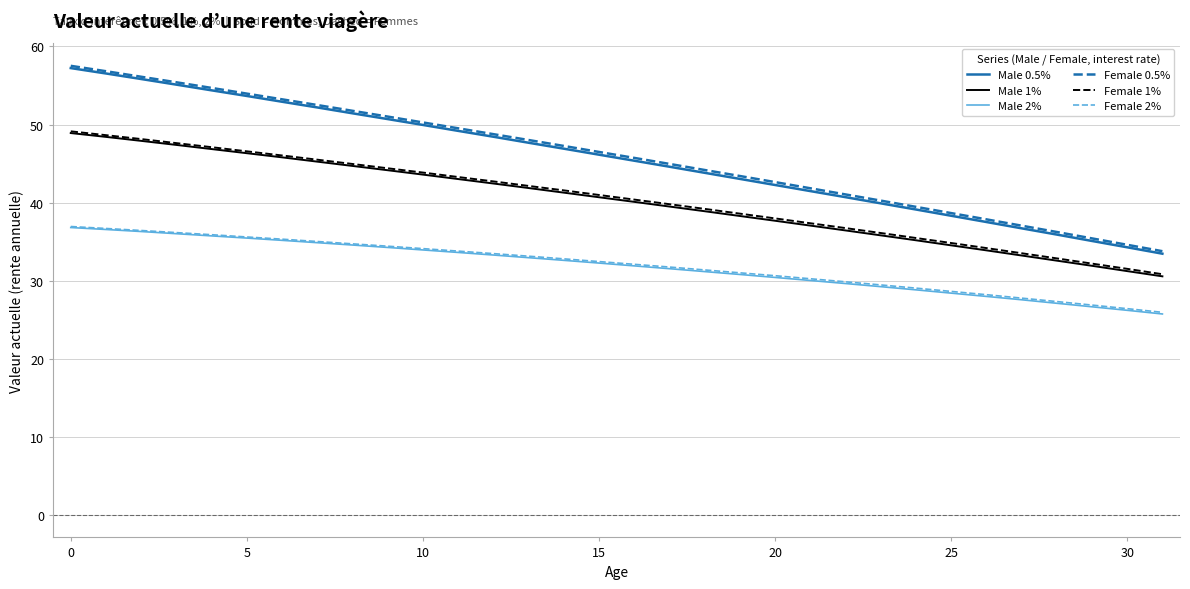

What is the minimum value shown in the chart?

25.7